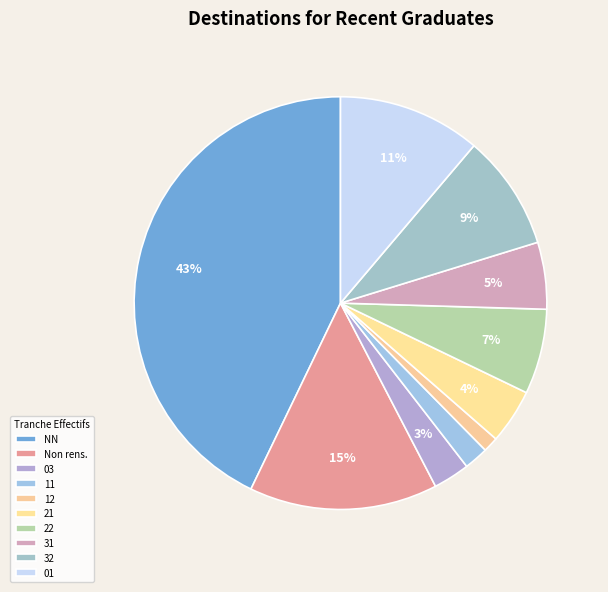

Does 21 account for over 50% of the chart?

No